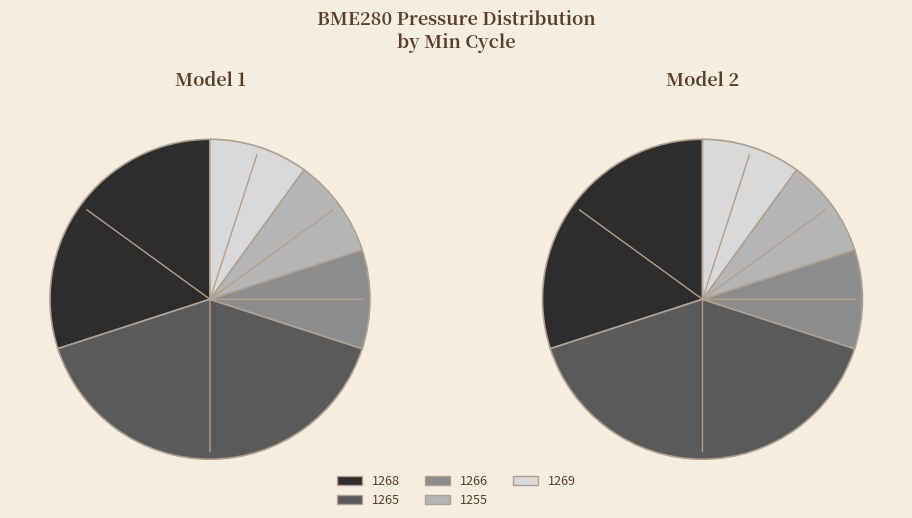

Is 1269 the majority of the pie?

No